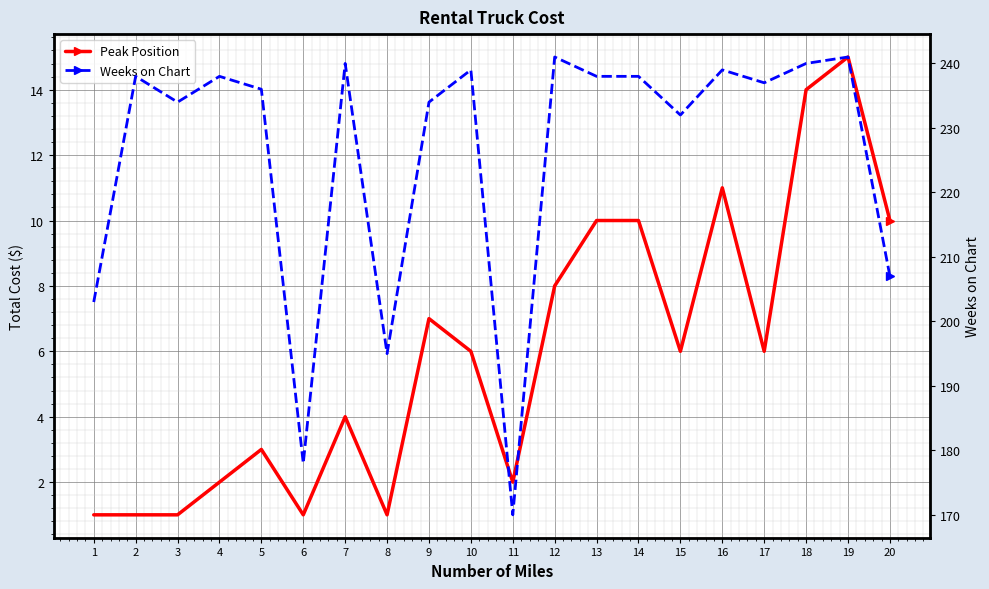

How many lines are shown in the chart?

2